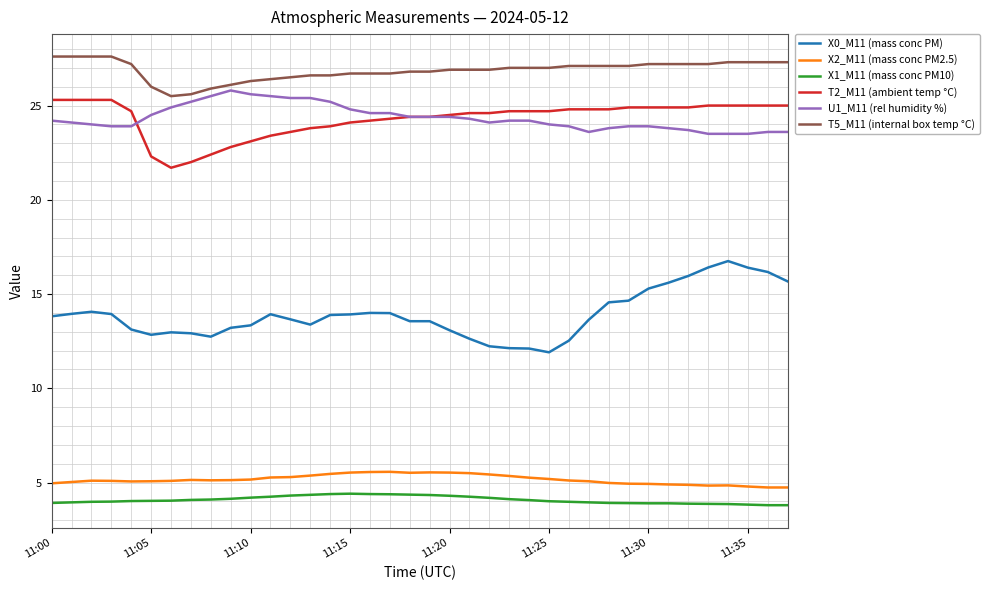

Which series has the largest total across all categories?

T5_M11 (internal box temp °C)